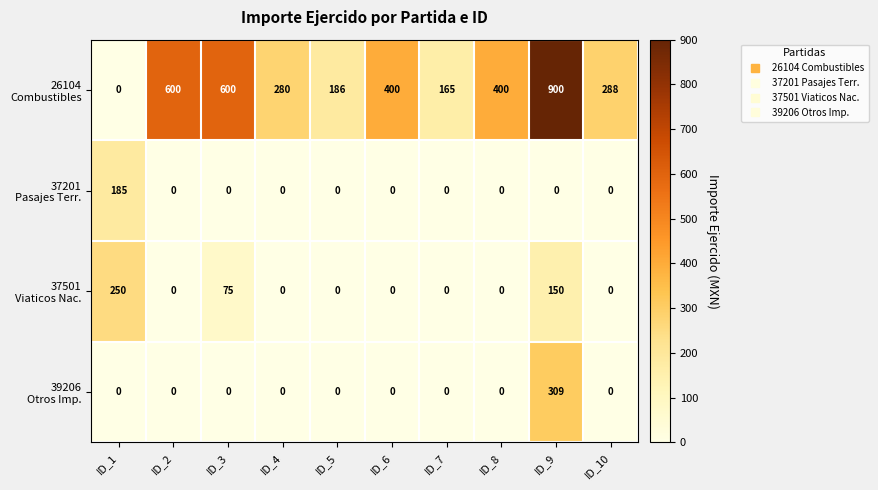

Which category has the highest value across all series?

ID_9